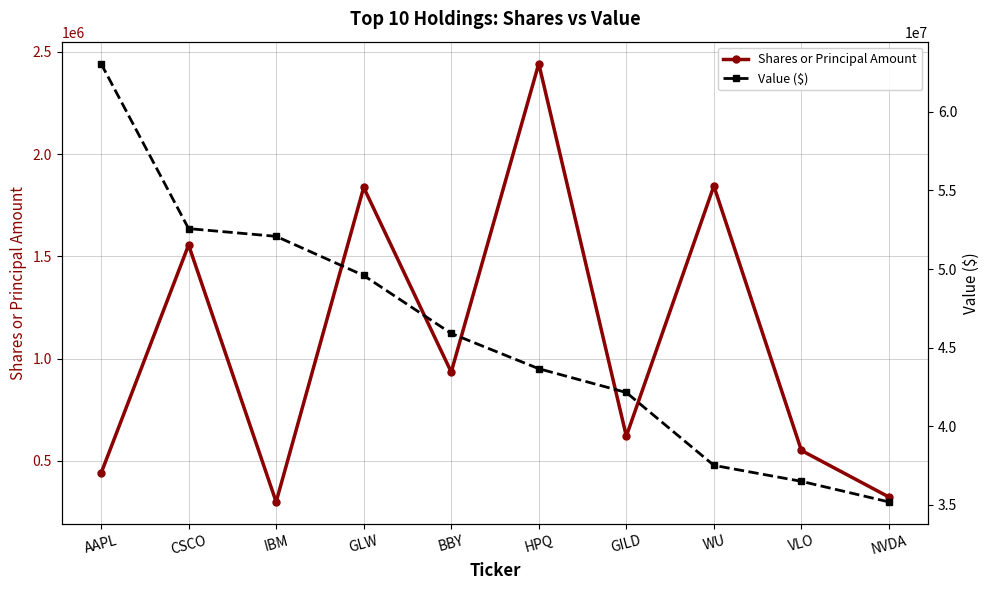

Rank the series at GLW from highest to lowest value.

Value ($), Shares or Principal Amount